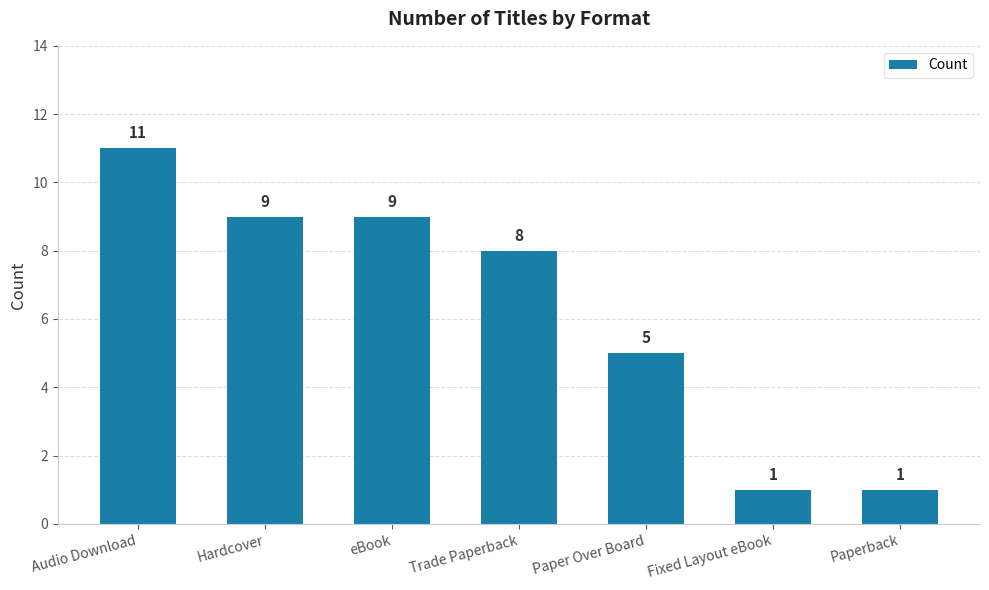

True or false: the data shows 8 at Trade Paperback.

True